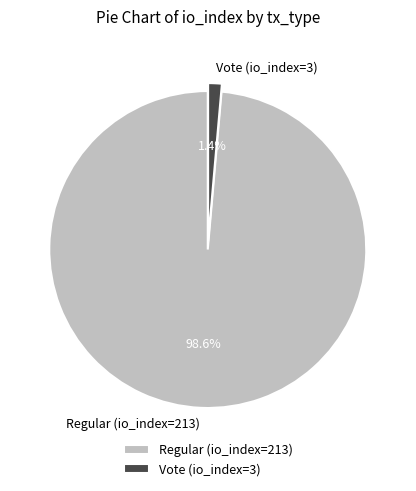

True or false: Regular (io_index=213) accounts for 99% of the total.

True